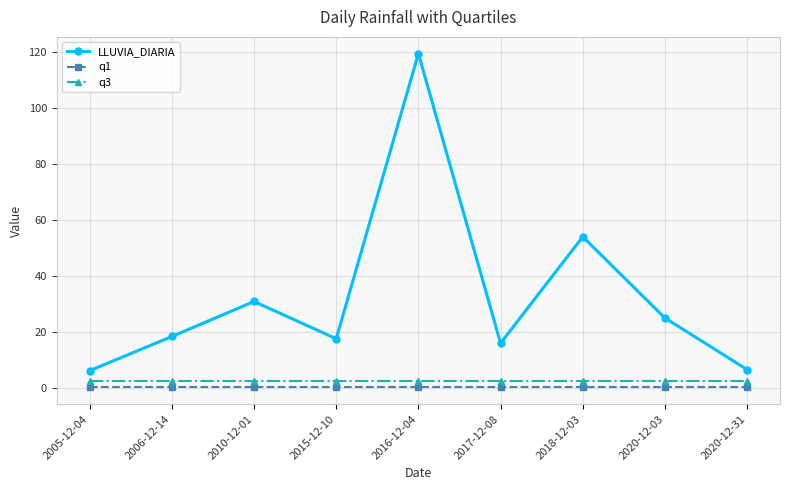

What is the label of the 3rd point from the right?

2018-12-03